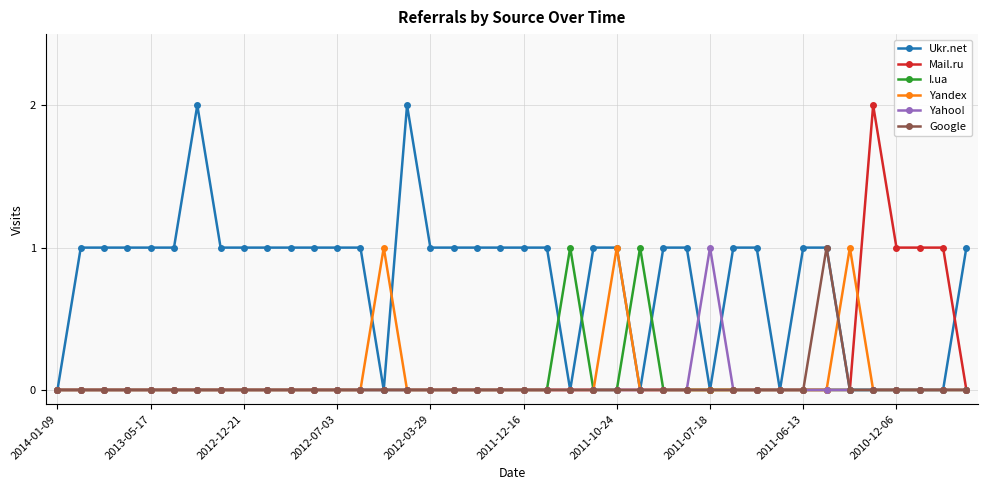

Count the number of data series in this chart.

6